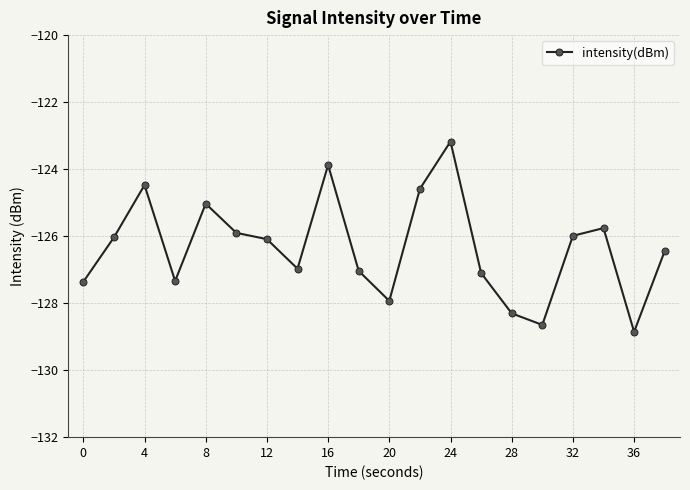

True or false: the data has more than 0 interior local peaks.

True